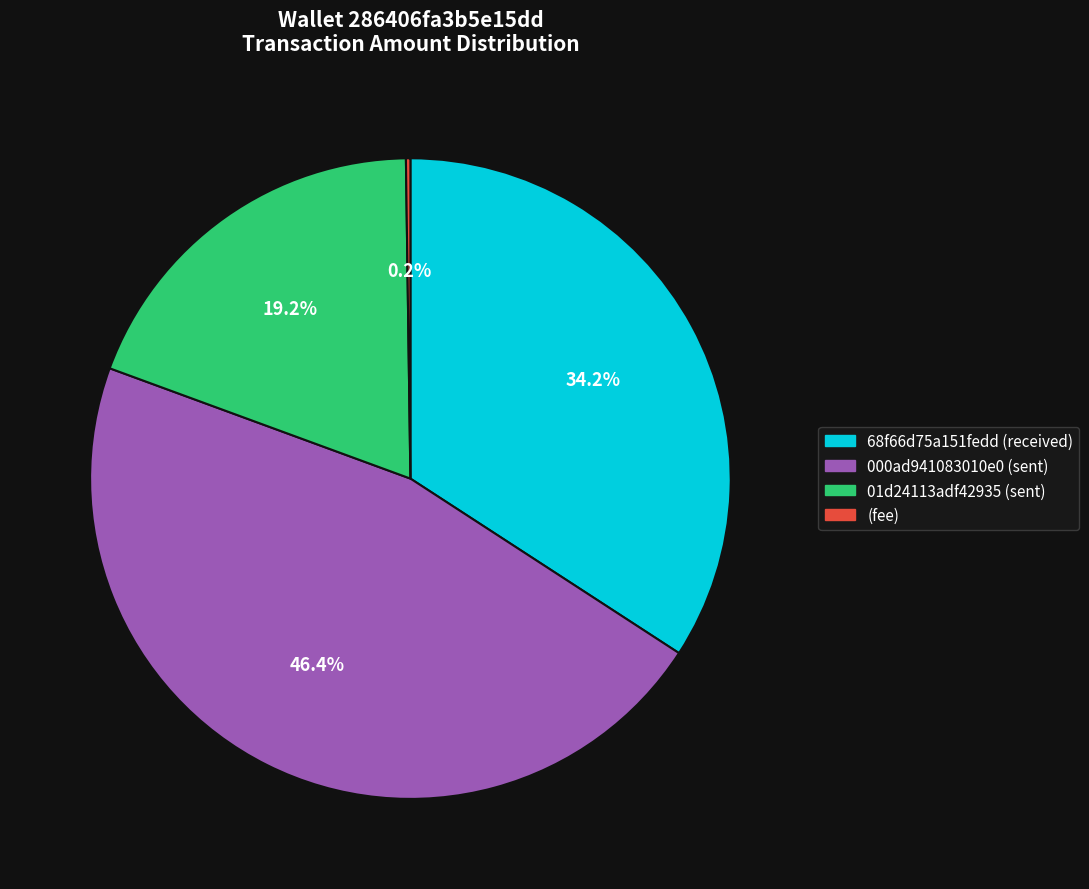

What is the largest slice in the pie chart?

000ad941083010e0 (sent)